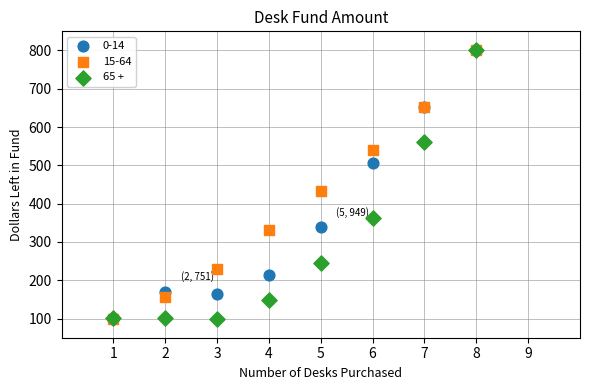

Across all series, what Y value is closest to 450?

433.4